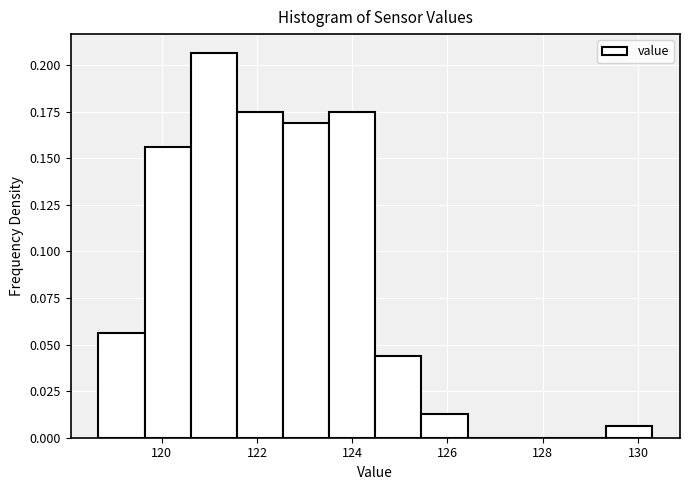

Reading left to right, transcribe this chart: for each bar, give the range it covers on the x-axis and its height. Neither the bar edges nor the heights are printed on the chart, so give them approximately, as read against the axes.

118.6 to 119.6: 0.055
119.6 to 120.6: 0.155
120.6 to 121.6: 0.205
121.6 to 122.6: 0.175
122.6 to 123.6: 0.170
123.6 to 124.4: 0.175
124.4 to 125.4: 0.045
125.4 to 126.4: 0.015
126.4 to 127.4: 0
127.4 to 128.4: 0
128.4 to 129.4: 0
129.4 to 130.4: 0.005